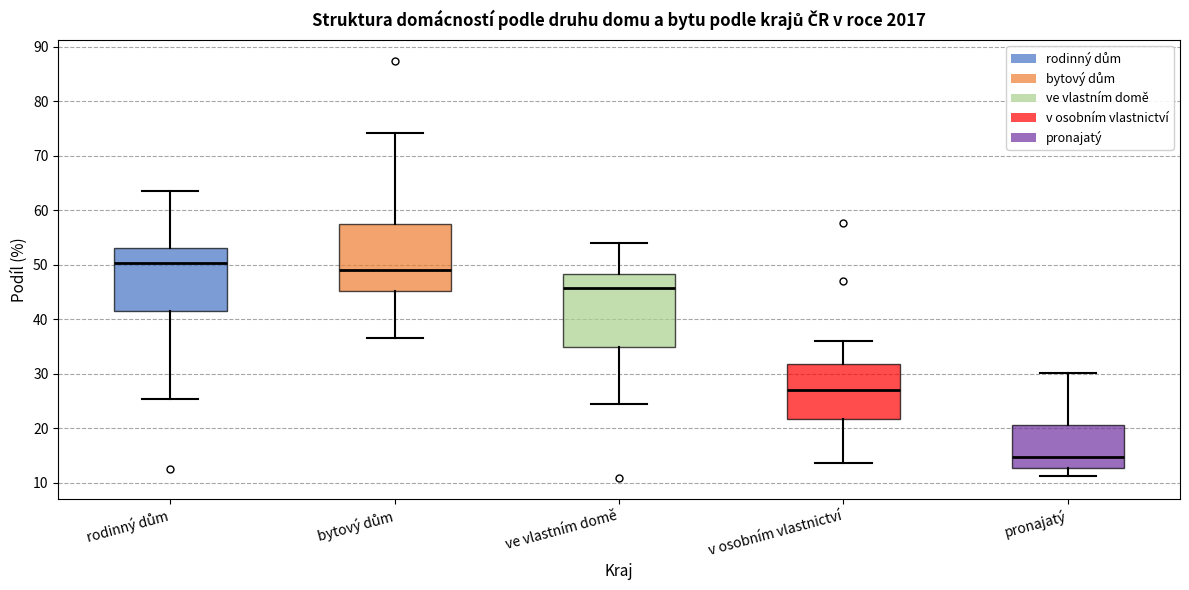

Reading left to right, transcribe this box plot: for each box, give where its median line is, the range the box spans, and where its two whiskers end, as read against the y-axis. The values are not printed on the chart, so give them approximately, as read against the axis.

rodinný dům: median 50, box 42 to 53, whiskers 25 to 64
bytový dům: median 49, box 45 to 58, whiskers 37 to 74
ve vlastním domě: median 46, box 35 to 48, whiskers 25 to 54
v osobním vlastnictví: median 27, box 22 to 32, whiskers 14 to 36
pronajatý: median 15, box 13 to 21, whiskers 11 to 30